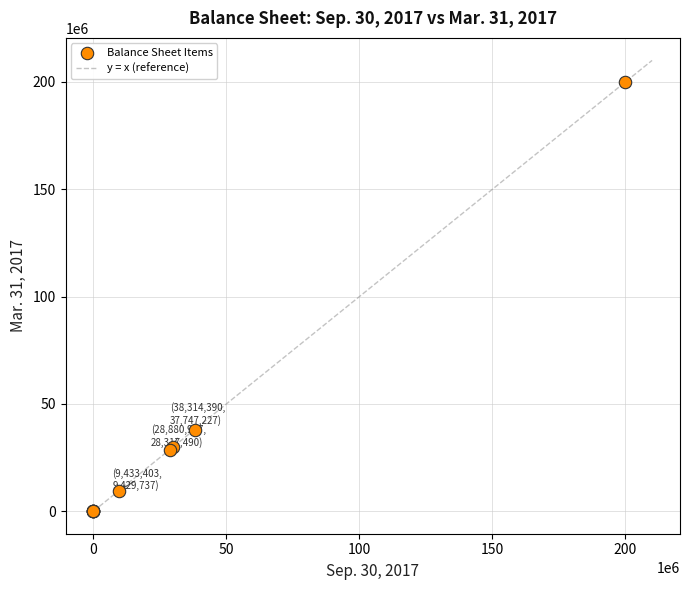

What Y value in the scatter plot is closest to 100000000?

37747227.0